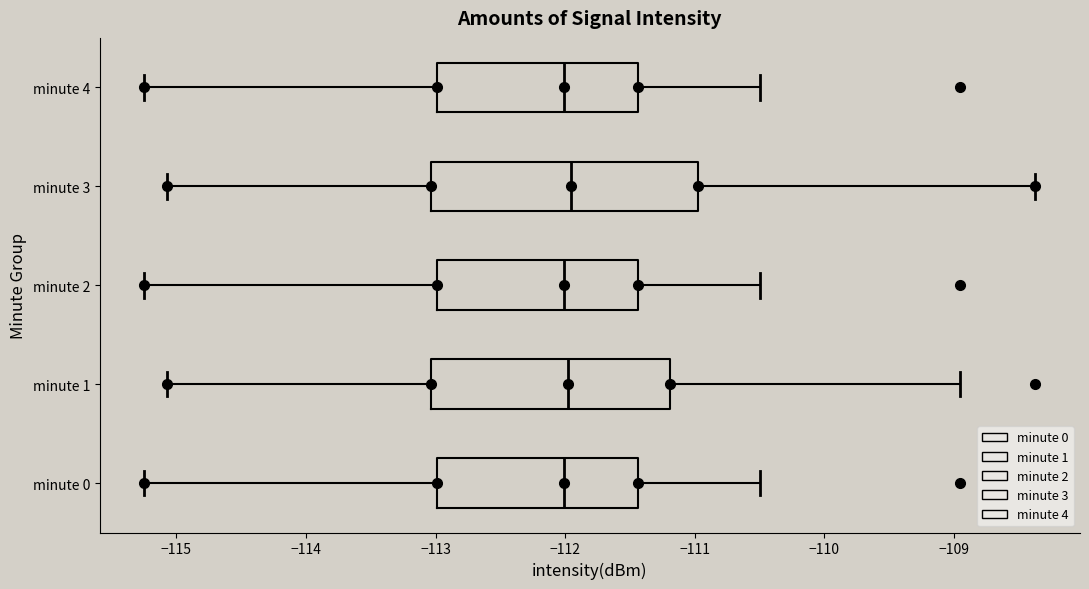

Reading bottom to top, read every box against the x-axis: the position of its median line, the range the box covers, and the ends of its whiskers. The values are not printed on the chart, so give them approximately, as read against the axis.

minute 0: median -112.0, box -113.0 to -111.4, whiskers -115.2 to -110.5
minute 1: median -112.0, box -113.0 to -111.2, whiskers -115.1 to -109.0
minute 2: median -112.0, box -113.0 to -111.4, whiskers -115.2 to -110.5
minute 3: median -112.0, box -113.0 to -111.0, whiskers -115.1 to -108.4
minute 4: median -112.0, box -113.0 to -111.4, whiskers -115.2 to -110.5